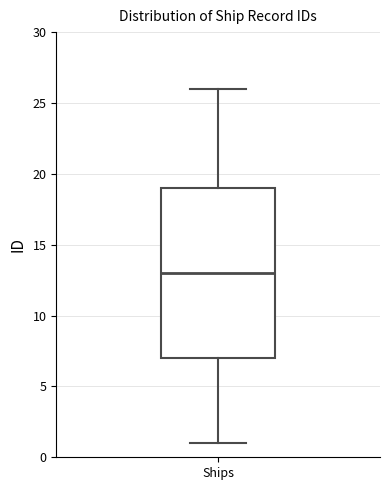

Where is the lower edge of the box for Ships on the y-axis? The values are not printed on the chart, so give them approximately, as read against the axis.

7